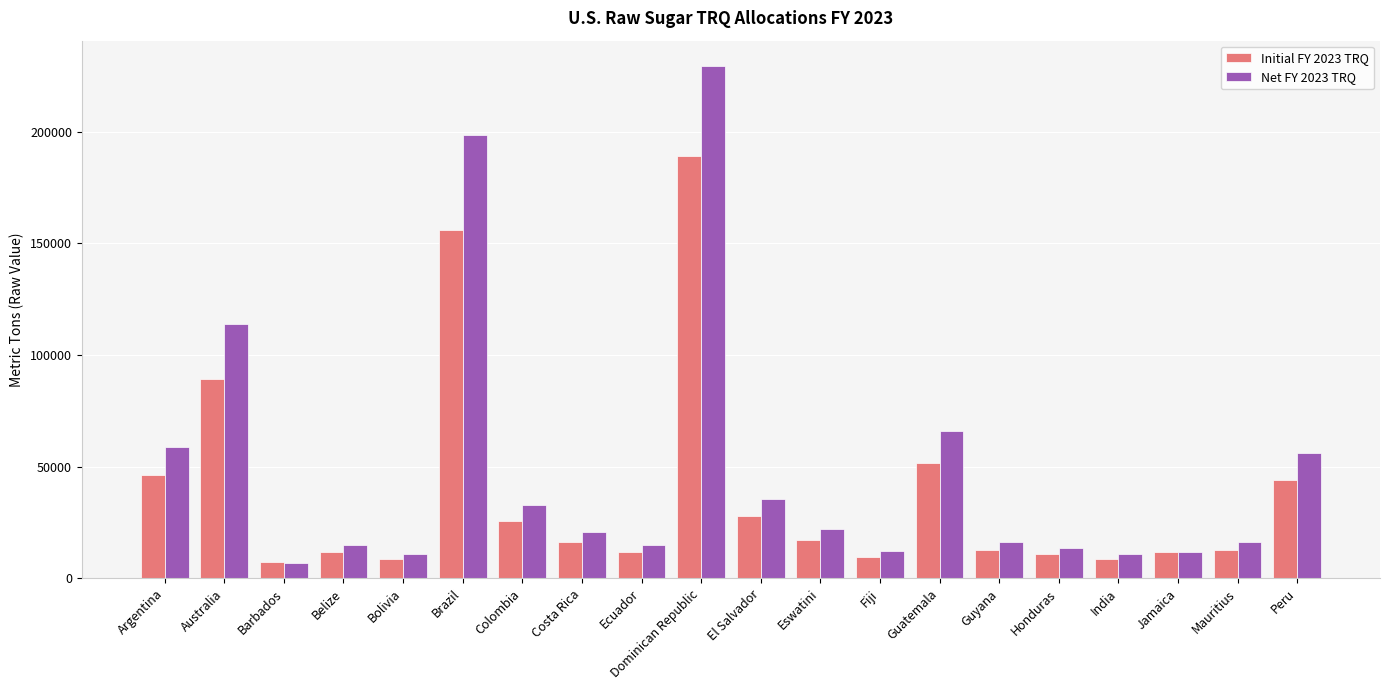

List the series in order of their overall mean, lowest first.

Initial FY 2023 TRQ, Net FY 2023 TRQ